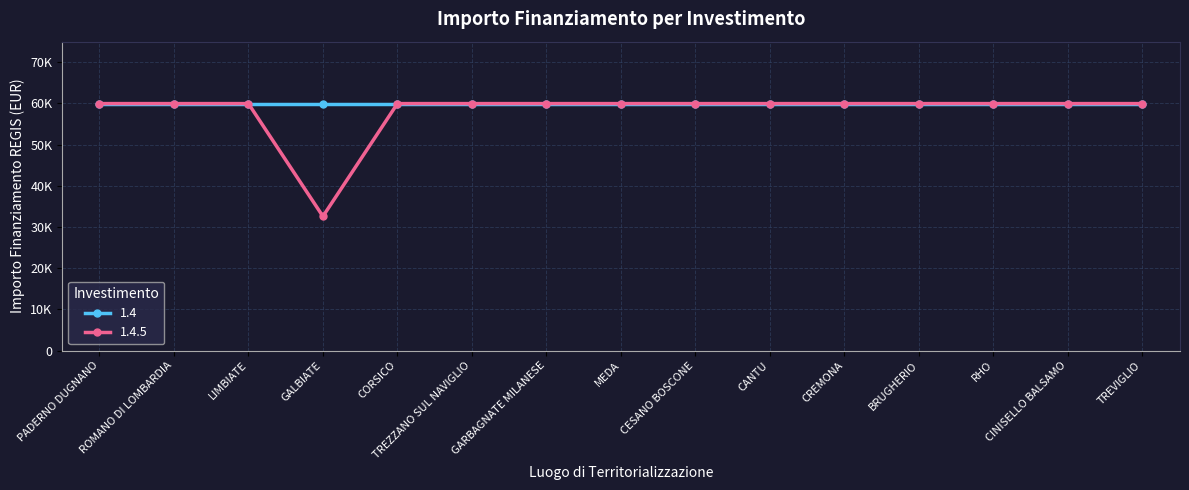

Which category has the lowest value across all series?

GALBIATE